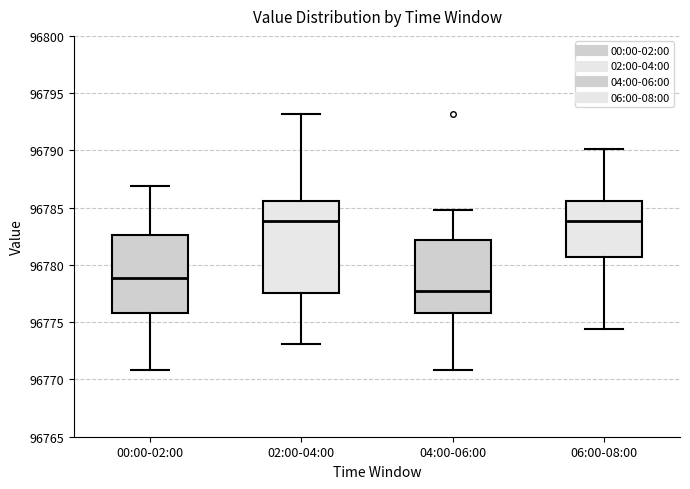

Comparing the boxes themselves (not the whiskers), which one is the tallest?

02:00-04:00